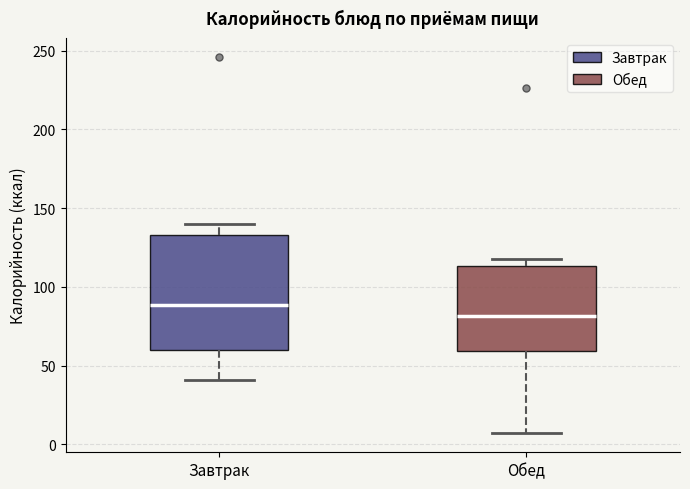

Reading left to right, read every box against the y-axis: the position of its median line, the range the box covers, and the ends of its whiskers. The values are not printed on the chart, so give them approximately, as read against the axis.

Завтрак: median 90, box 60 to 135, whiskers 40 to 140
Обед: median 80, box 60 to 115, whiskers 5 to 120